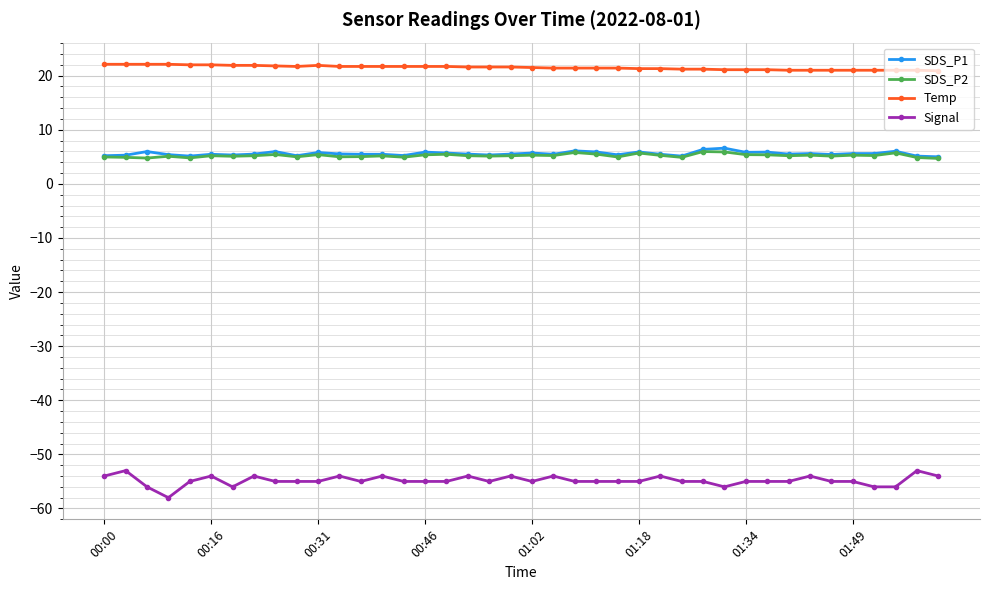

Does the chart have visible grid lines?

Yes